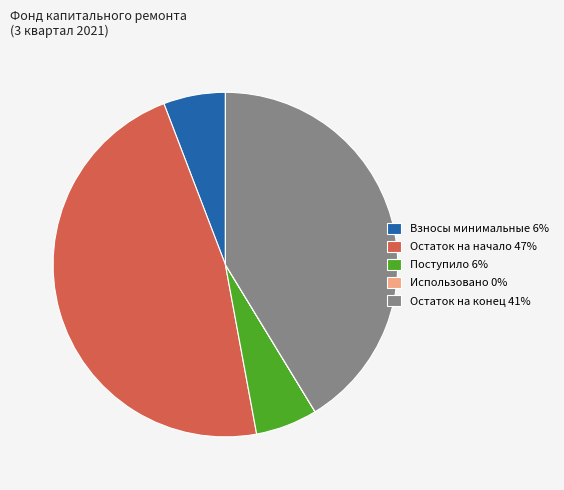

Which category has the biggest portion of the pie?

Остаток на начало 47%